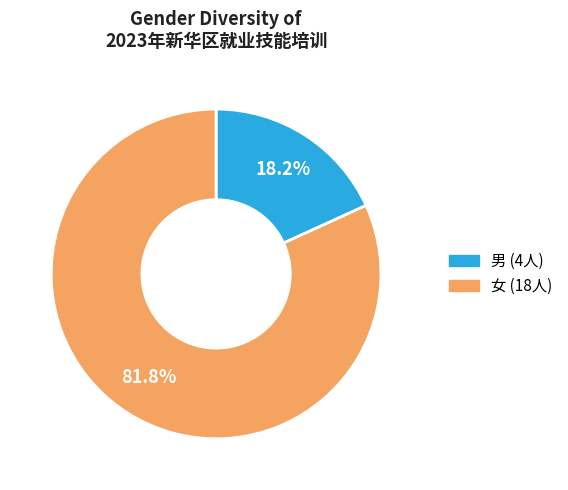

What is the ratio of the value at 女 to the value at 男?

4.5